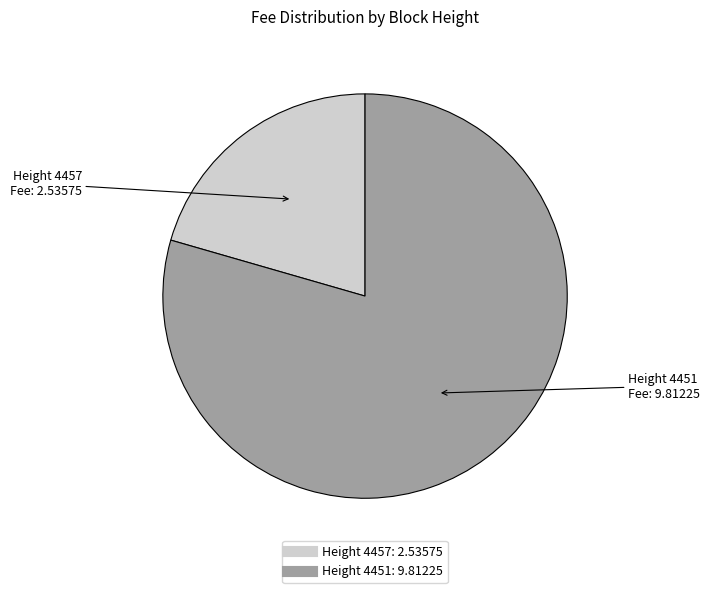

Is there any slice that represents more than half of the pie?

Yes